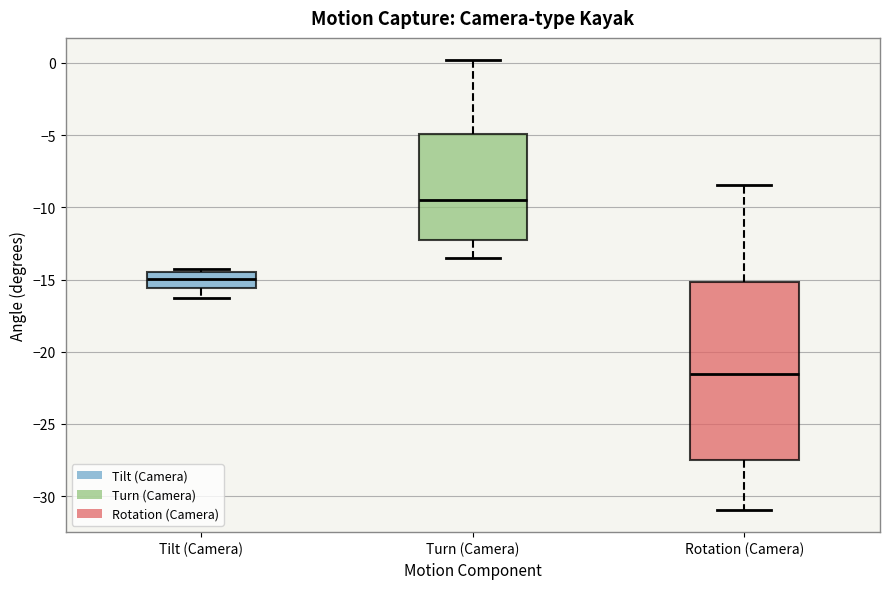

Reading left to right, transcribe this box plot: for each box, give where its median line is, the range the box spans, and where its two whiskers end, as read against the y-axis. The values are not printed on the chart, so give them approximately, as read against the axis.

Tilt (Camera): median -15.0, box -15.5 to -14.5, whiskers -16.5 to -14.5 (just above the box's upper edge)
Turn (Camera): median -9.5, box -12.5 to -5.0, whiskers -13.5 to 0.0
Rotation (Camera): median -21.5, box -27.5 to -15.0, whiskers -31.0 to -8.5